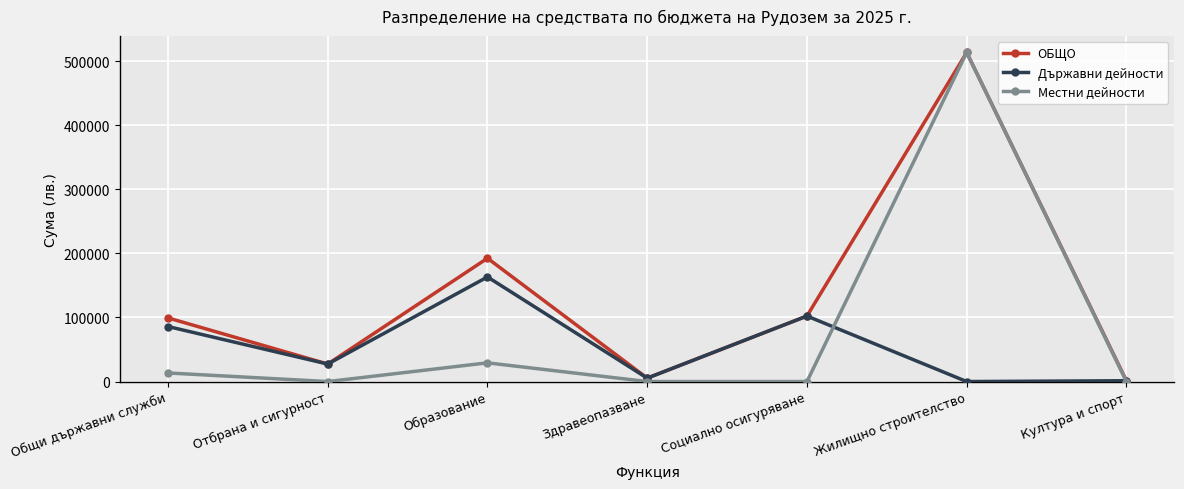

In ОБЩО, how many points are lower than both neighbors (excluding endpoints)?

2